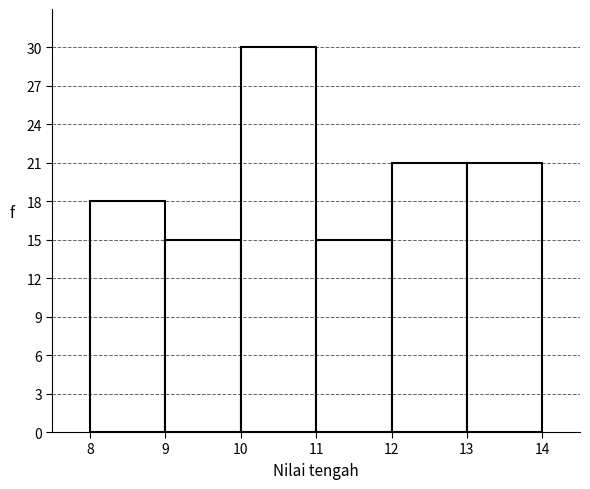

Reading left to right, transcribe this chart: for each bar, give the range it covers on the x-axis and its height. The values are not printed on the chart, so give them approximately, as read against the axis.

8 to 9: 18
9 to 10: 15
10 to 11: 30
11 to 12: 15
12 to 13: 21
13 to 14: 21